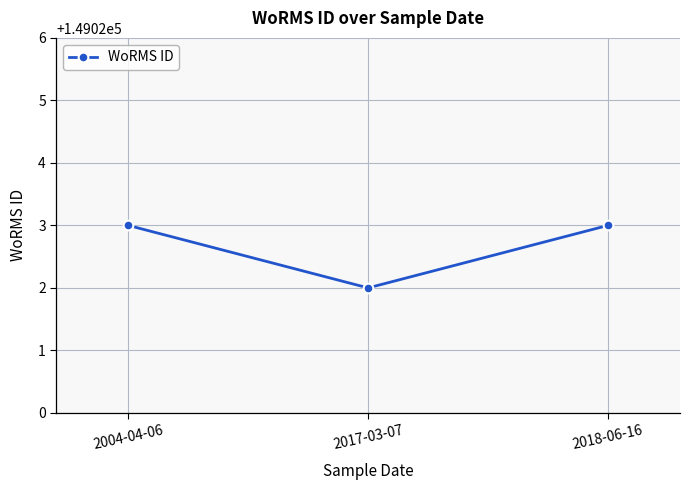

What is the minimum value shown in the chart?

149022